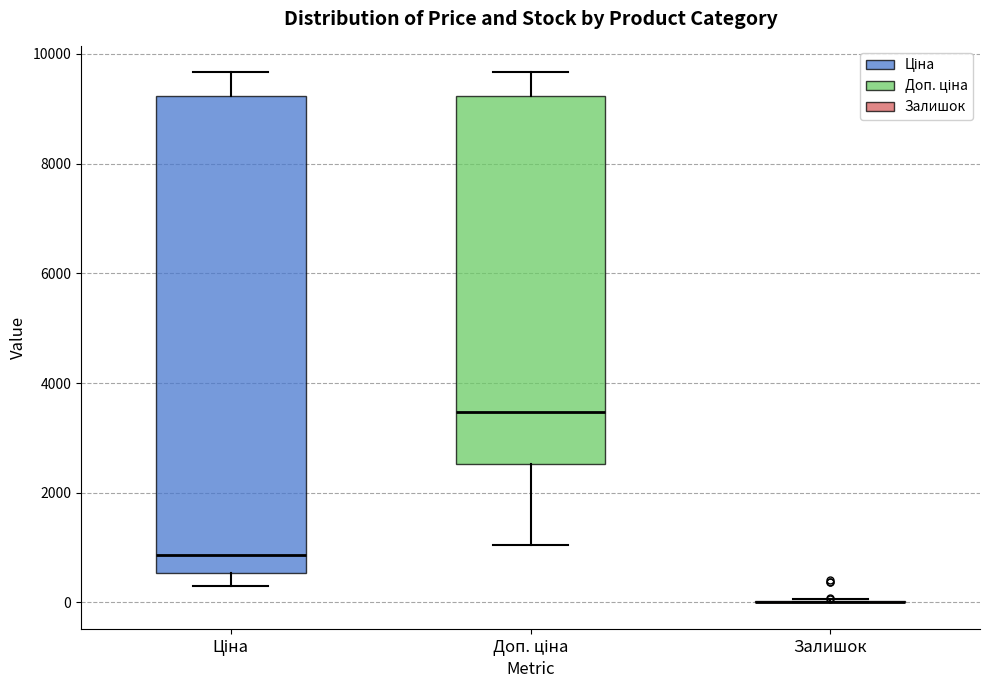

Comparing the boxes themselves (not the whiskers), which one is the tallest?

Ціна